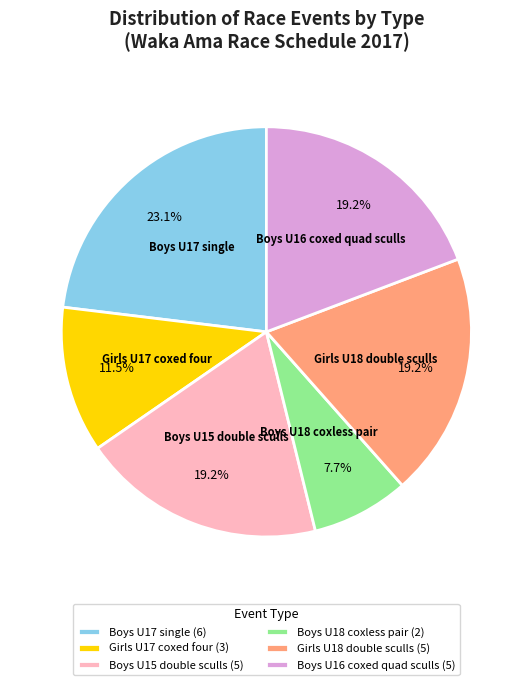

What is the smallest slice in the pie chart?

Boys U18 coxless pair (2)